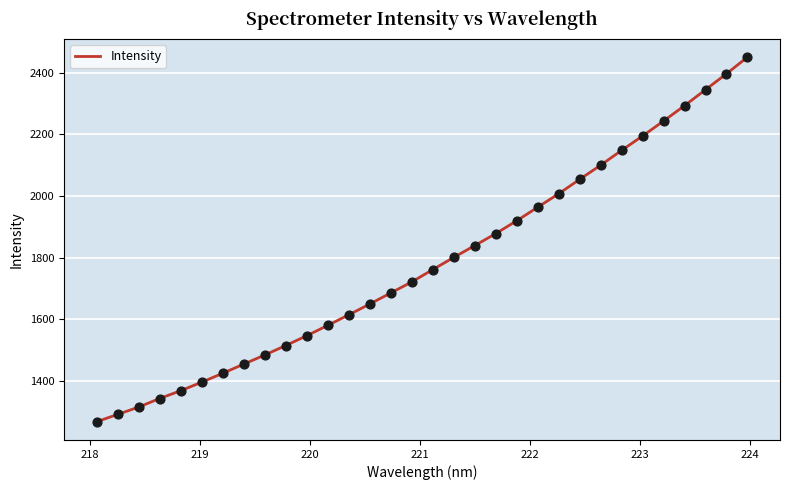

What is the minimum value shown in the chart?

1268.1